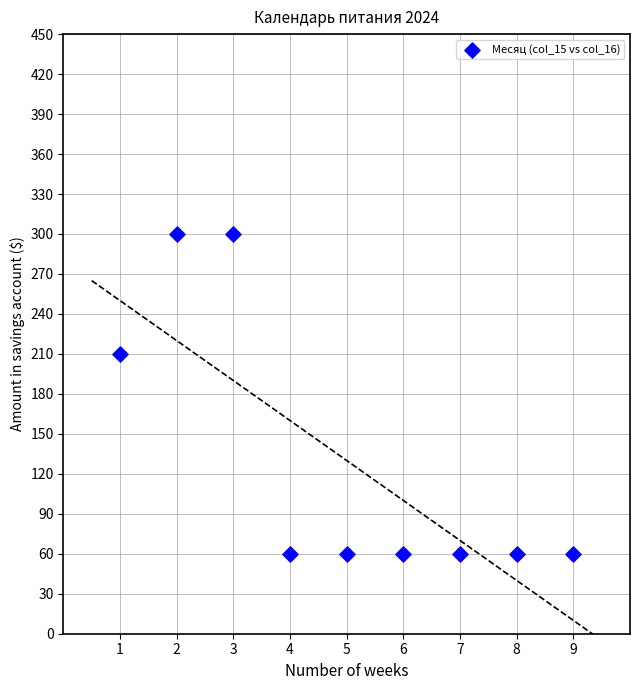

What Y value in the scatter plot is closest to 180?

210